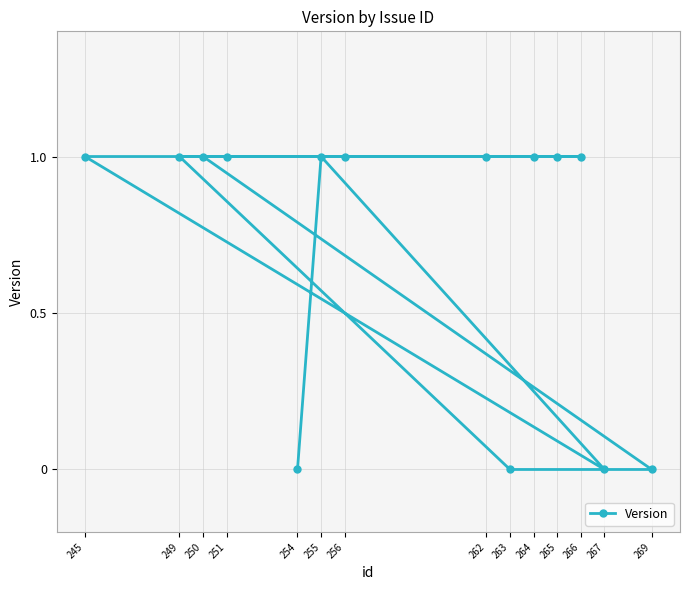

True or false: there are more than 2 points higher than both neighbors.

False